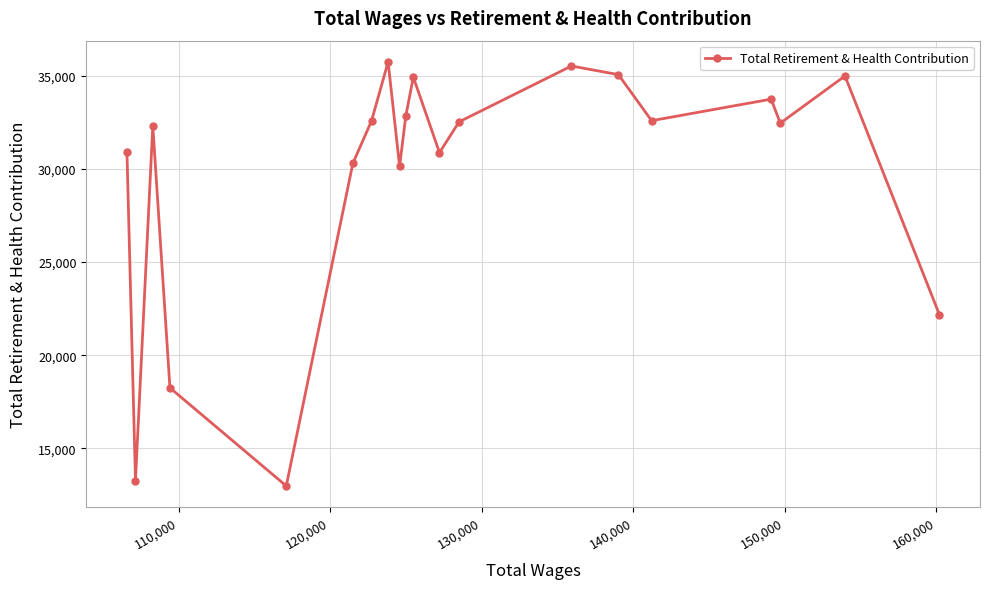

What is the smallest value displayed?

12977